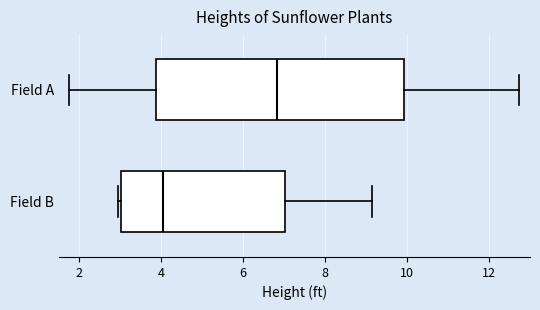

Which box's median line is the furthest to the left?

Field B